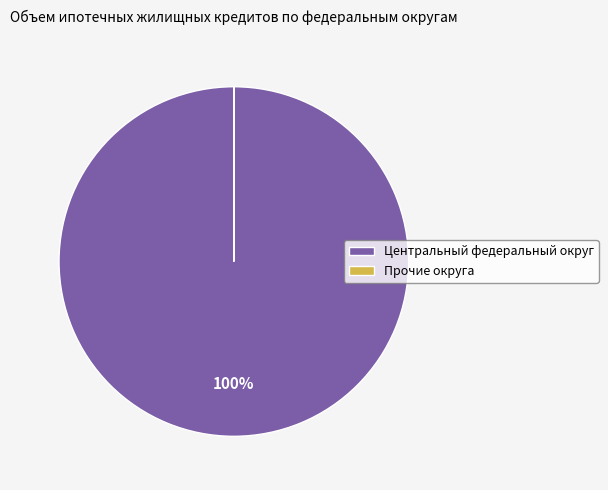

What is the largest slice in the pie chart?

Центральный федеральный округ